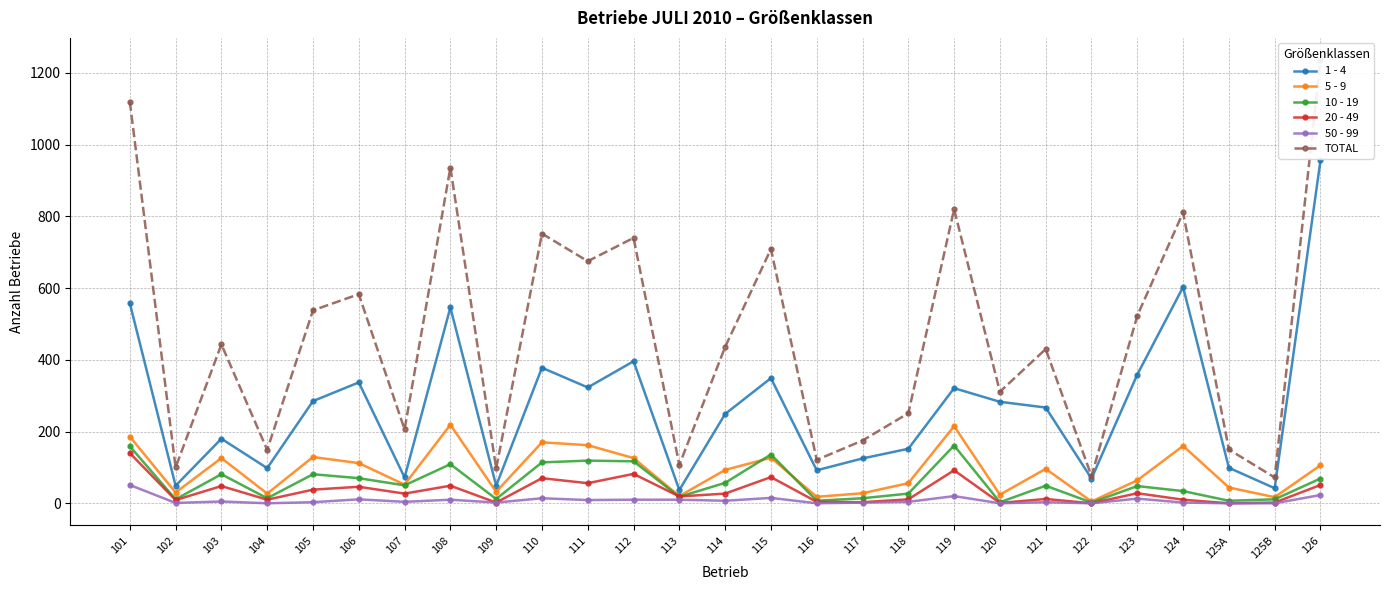

True or false: 20 - 49 and TOTAL cross at least once.

False